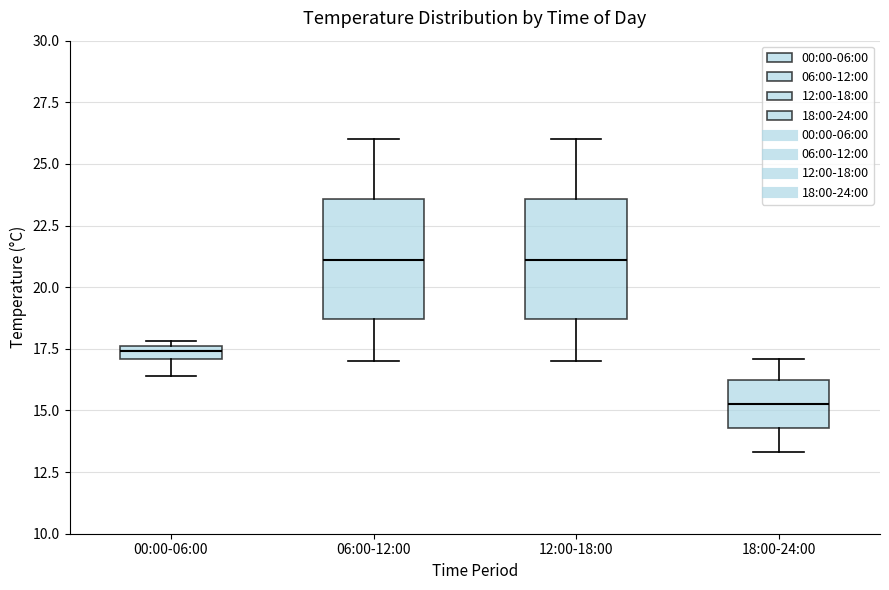

Which box has the lowest median line?

18:00-24:00